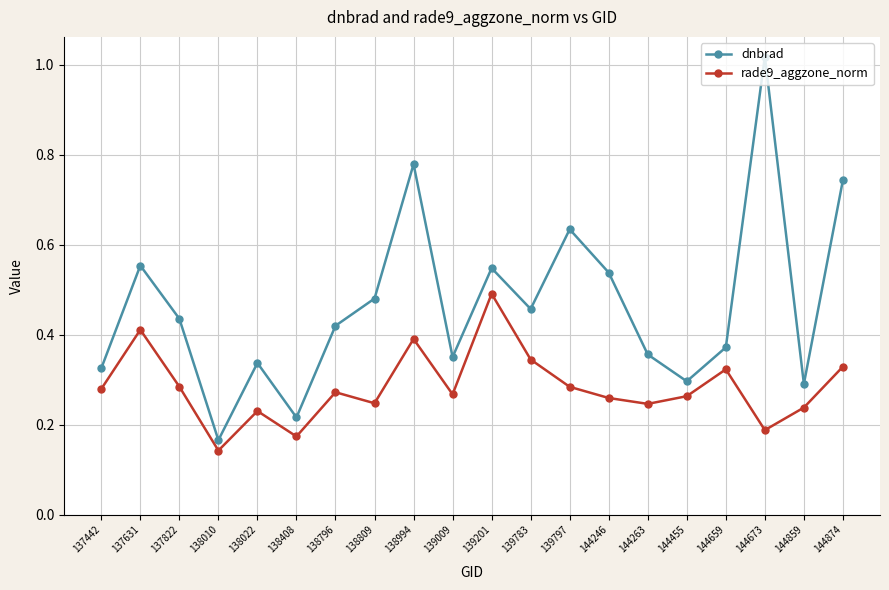

Which category has the highest value across all series?

144673